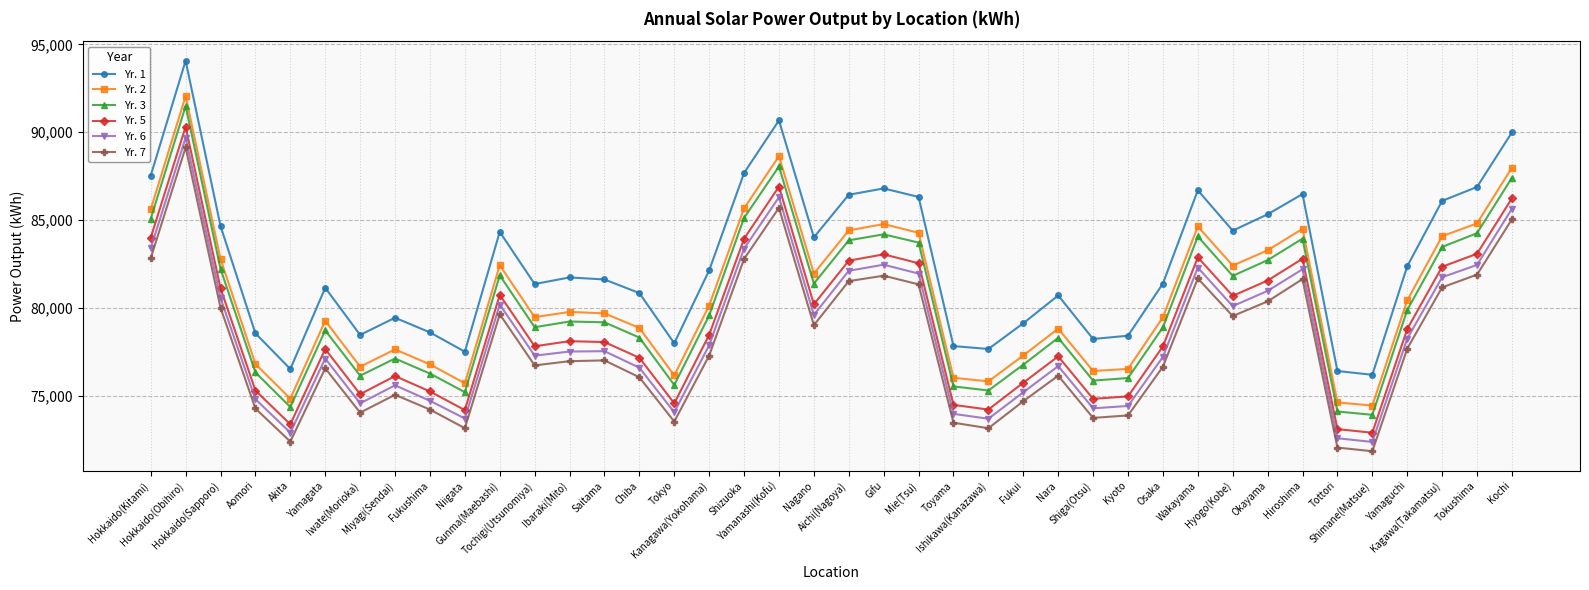

What value does the Yr. 1 series have at Shizuoka, to the nearest 100?

87700